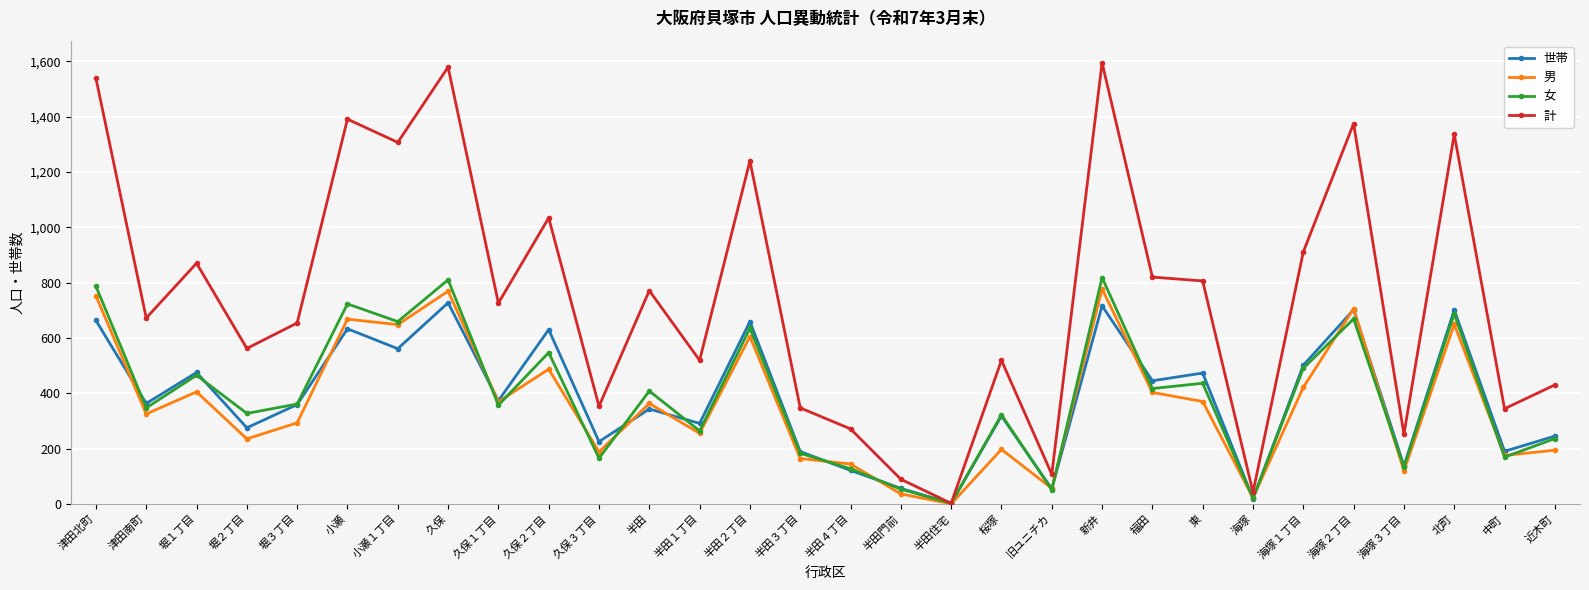

The 世帯 series shows 716 at 新井. True or false?

True